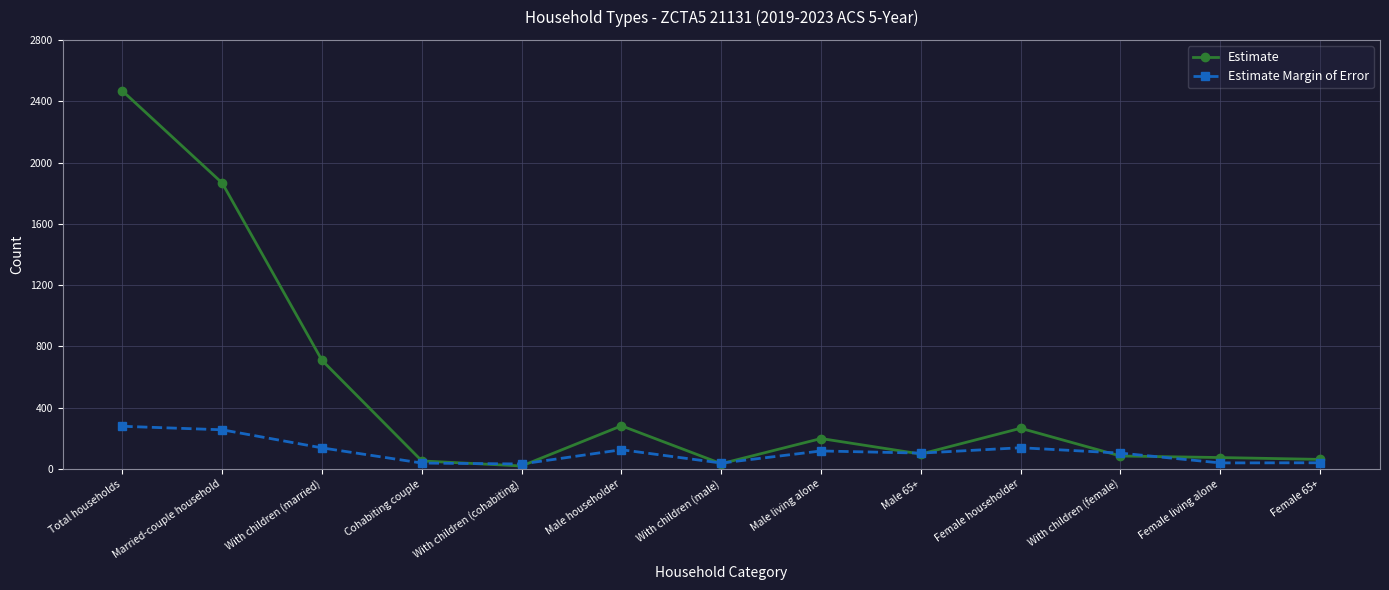

True or false: Estimate has a value of 74 at Male householder.

False